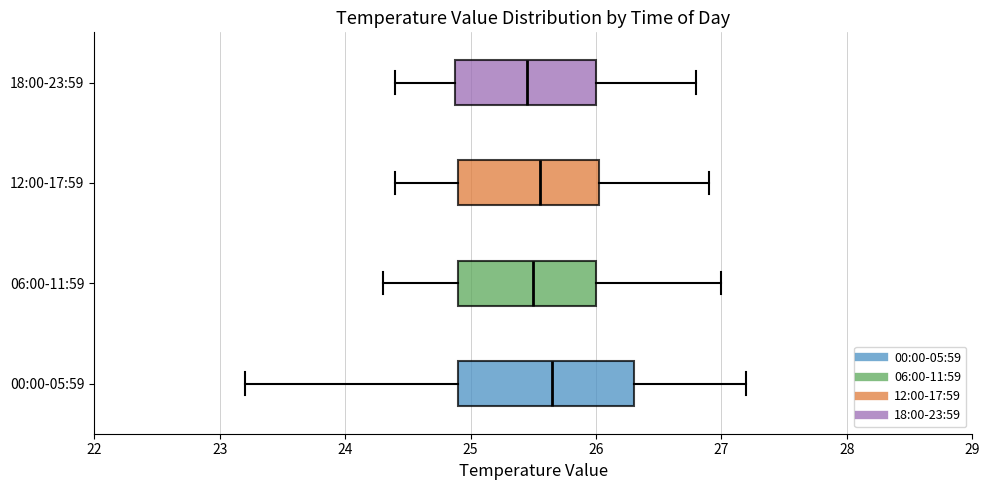

Comparing the boxes themselves (not the whiskers), which one is the widest?

00:00-05:59